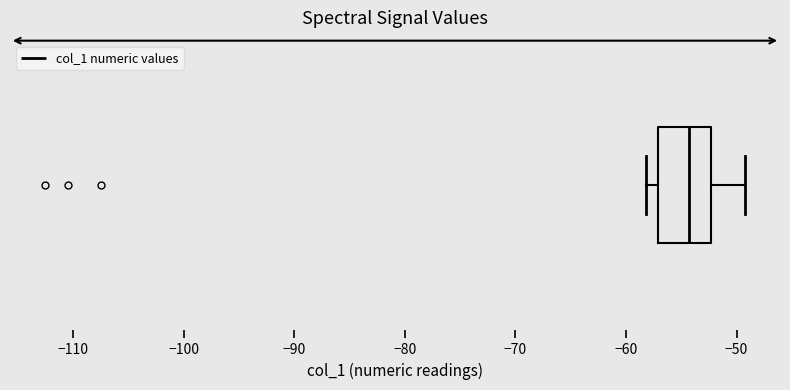

Transcribe this box plot: give where the median line is, the range the box spans, and where the two whiskers end, as read against the x-axis. The values are not printed on the chart, so give them approximately, as read against the axis.

median -54, box -57 to -52, whiskers -58 to -49